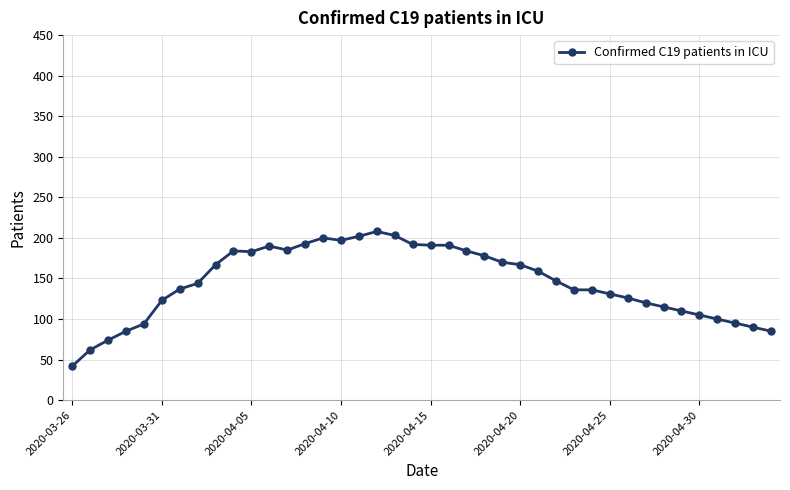

What is the minimum value shown in the chart?

42